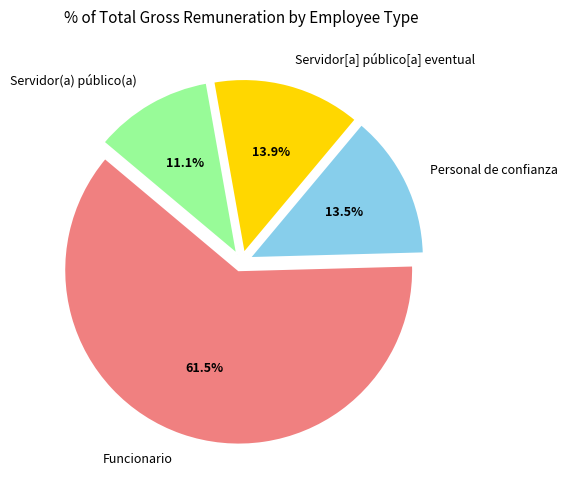

True or false: Personal de confianza accounts for 27% of the total.

False